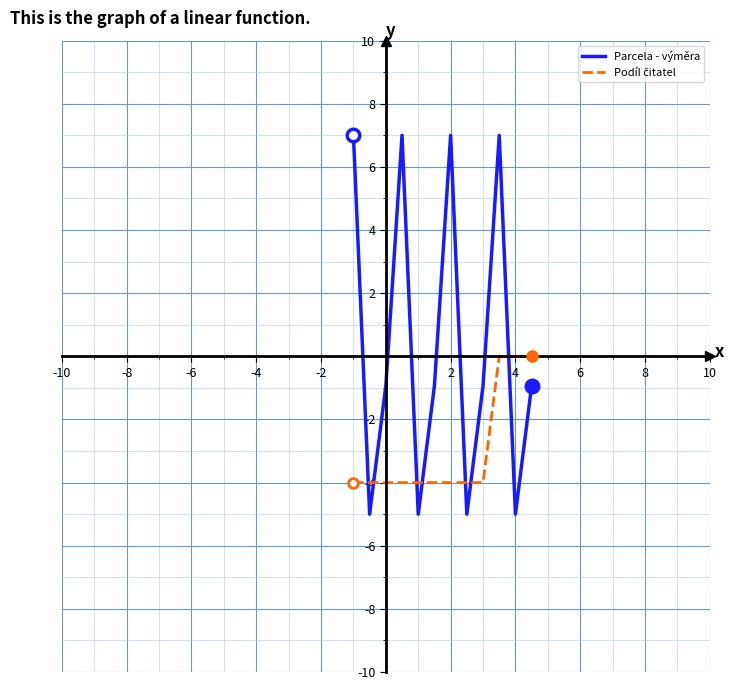

What is the difference between the maximum and minimum values in the Parcela - výměra series?

12.0